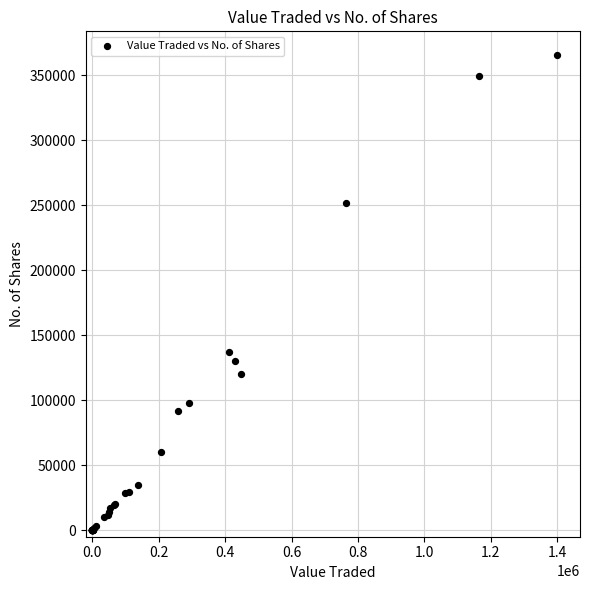

What Y value in the scatter plot is closest to 182728?

136700